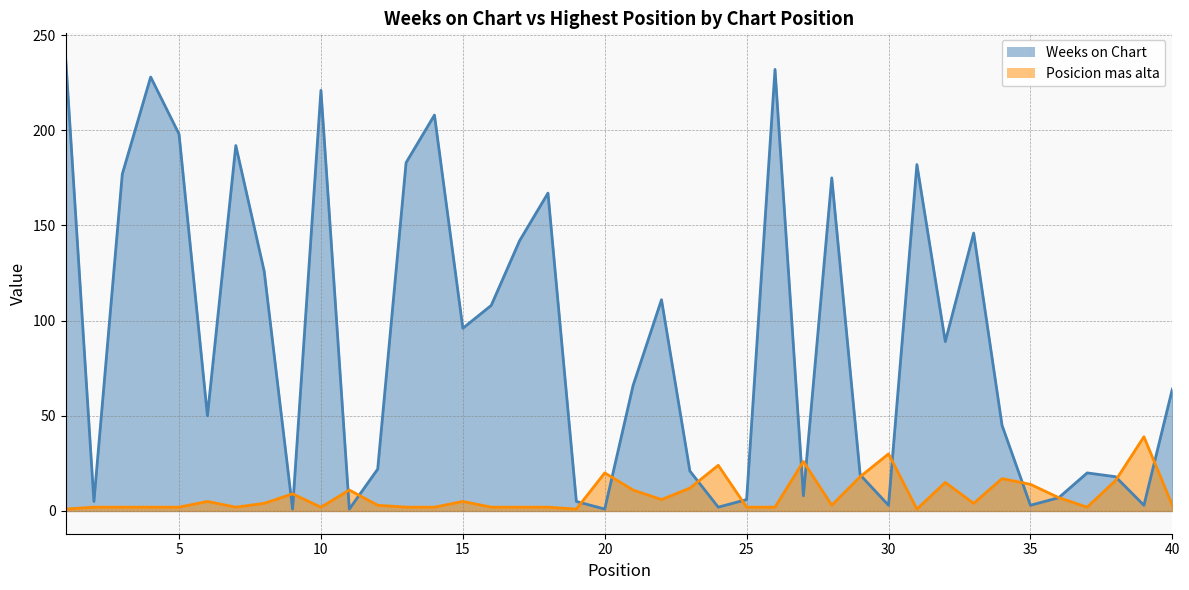

How many lines are shown in the chart?

2